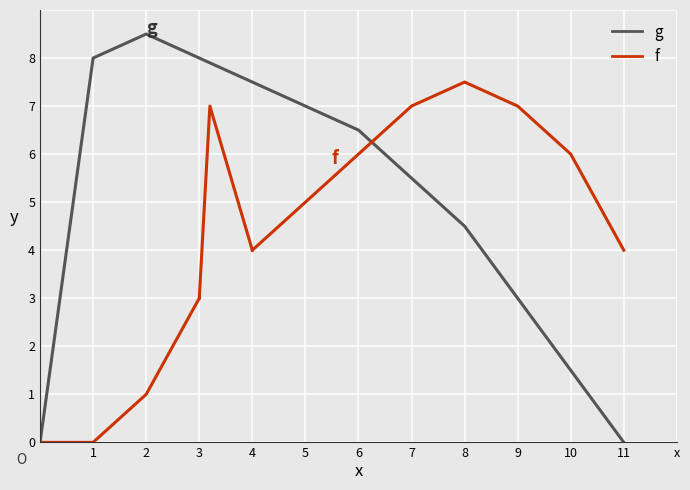

Reading left to right, what are all the values shown in this chart?

0=0.0	1=8.0	2=8.5	3=8.0	4=7.5	5=7.0	6=6.5	7=5.5	8=4.5	9=3.0	10=1.5	11=0.0